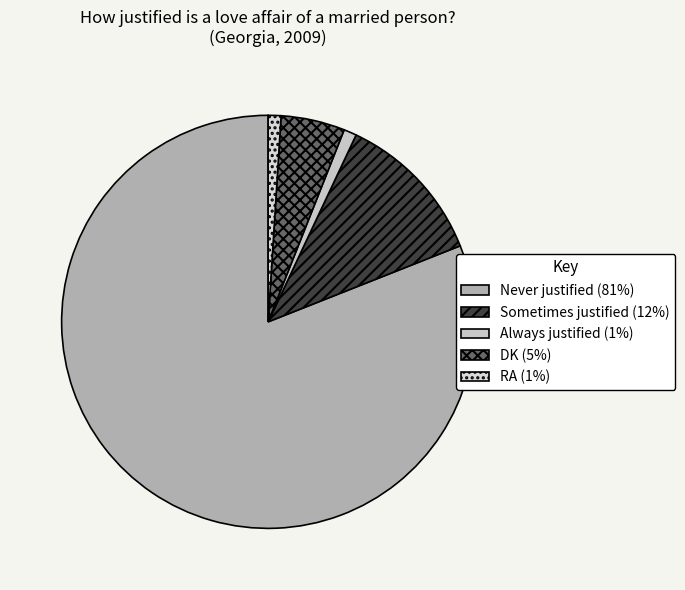

What is the ratio of the value at Sometimes justified to the value at Never justified?

0.1